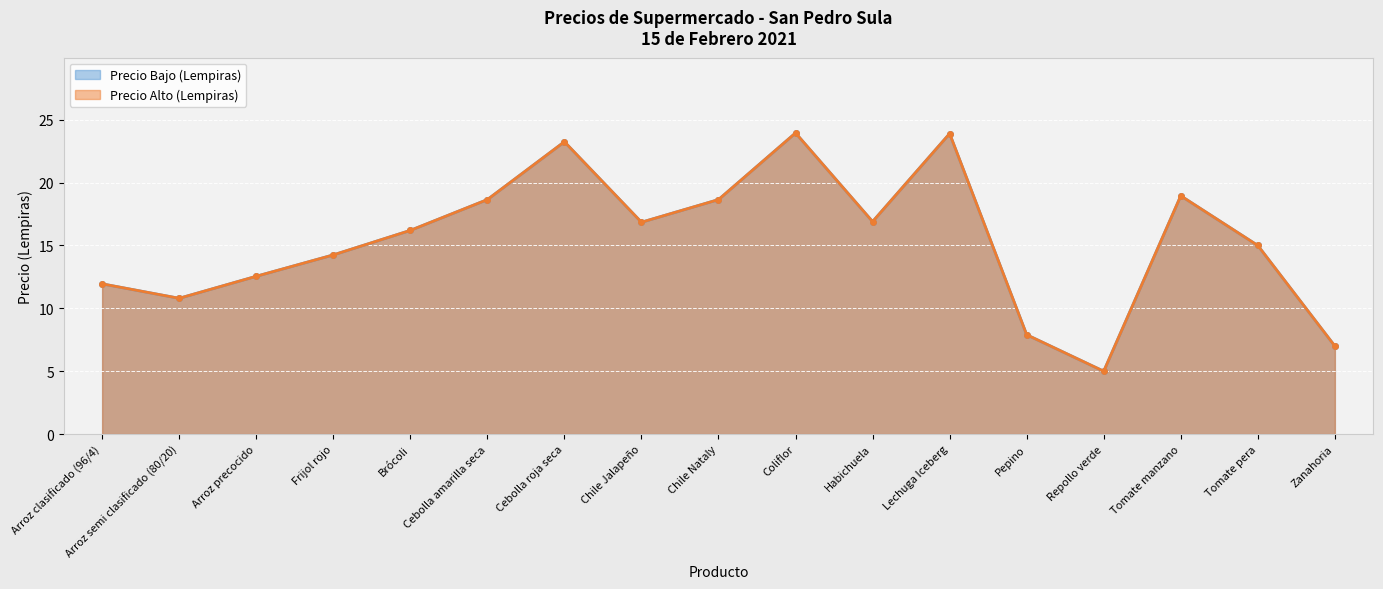

At how many categories does at least one series exceed 10?

14